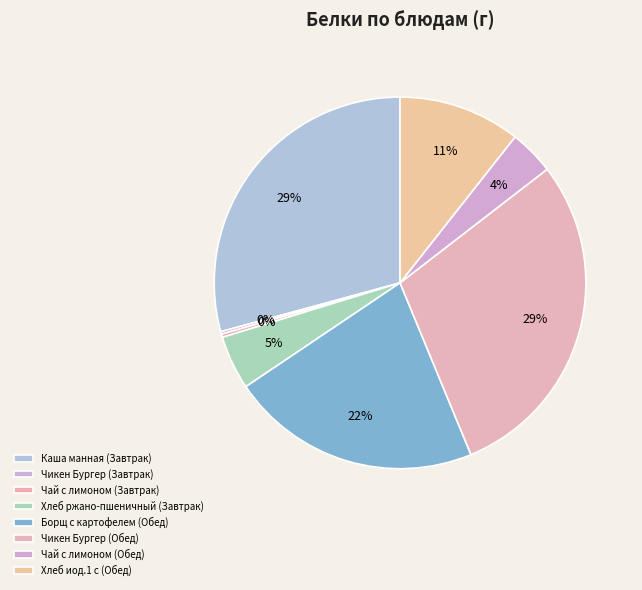

Rank the categories by value from highest to lowest.

Каша манная (Завтрак), Чикен Бургер (Обед), Борщ с картофелем (Обед), Хлеб иод.1 с (Обед), Хлеб ржано-пшеничный (Завтрак), Чай с лимоном (Обед), Чай с лимоном (Завтрак), Чикен Бургер (Завтрак)